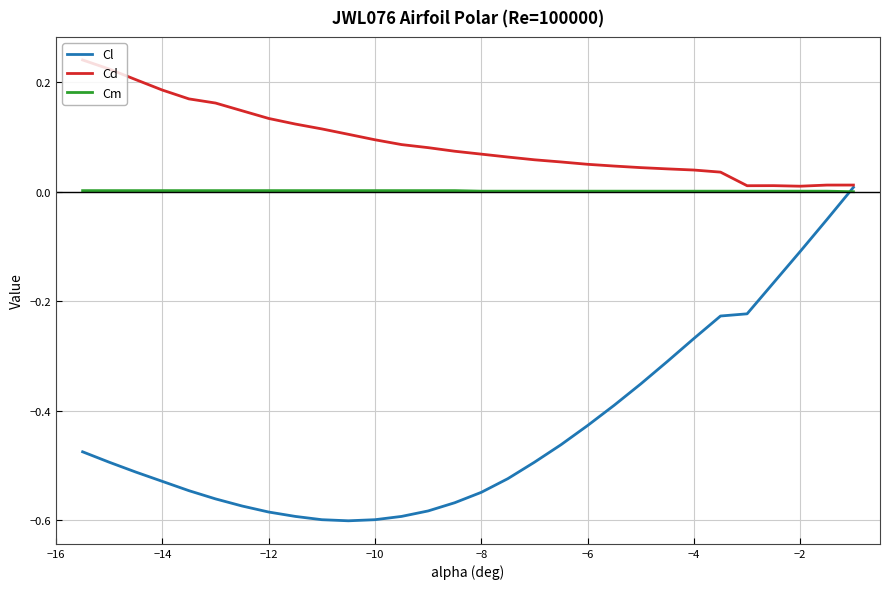

Which series has the largest range (max minus min)?

Cl